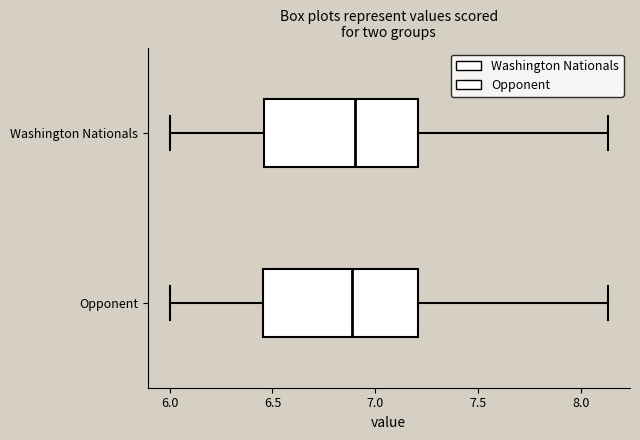

Reading bottom to top, transcribe this box plot: for each box, give where its median line is, the range the box spans, and where its two whiskers end, as read against the x-axis. The values are not printed on the chart, so give them approximately, as read against the axis.

Opponent: median 6.90, box 6.45 to 7.20, whiskers 6.00 to 8.15
Washington Nationals: median 6.90, box 6.45 to 7.20, whiskers 6.00 to 8.15